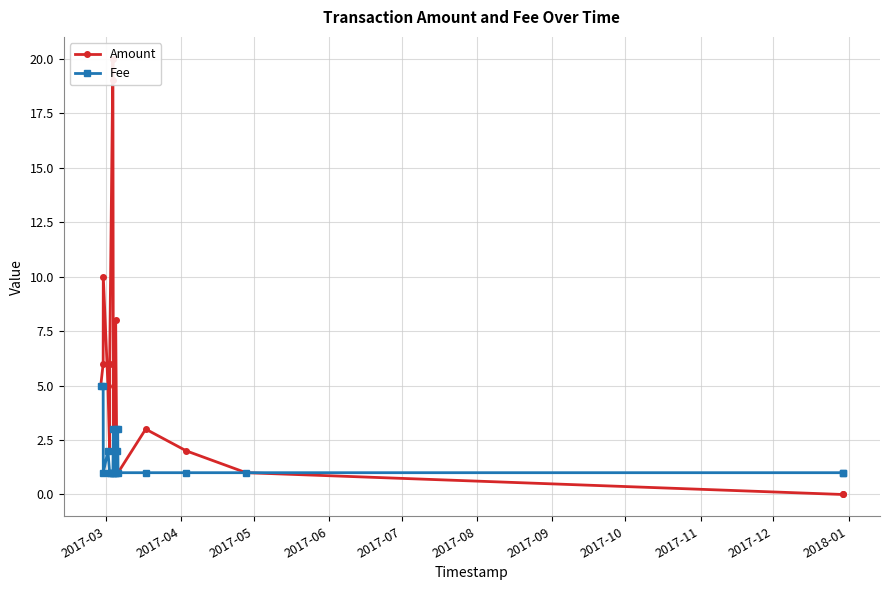

What is the value of the Amount point at the 9th from the left?

3.0